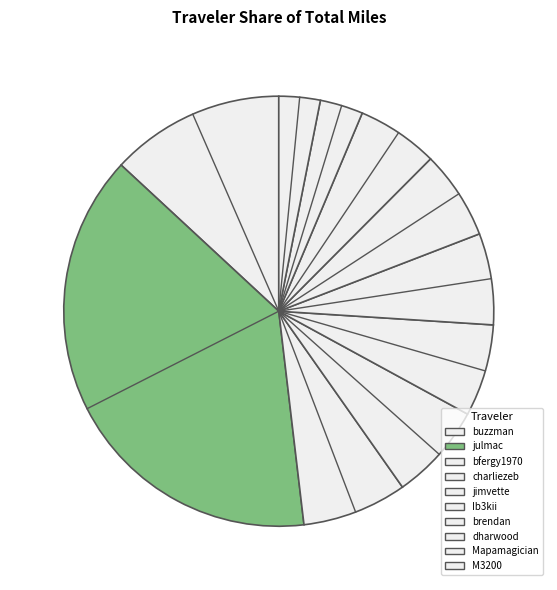

The charliezeb slice represents 1% of the pie. True or false?

False